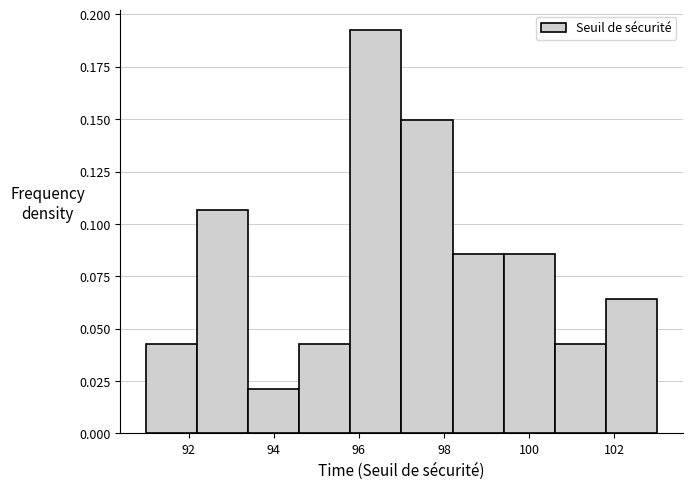

Reading left to right, list every bar in this chart as the range it spans on the x-axis followed by its height. The values are not printed on the chart, so give them approximately, as read against the axis.

91.0 to 92.2: 0.045
92.2 to 93.4: 0.105
93.4 to 94.6: 0.020
94.6 to 95.8: 0.045
95.8 to 97.0: 0.190
97.0 to 98.2: 0.150
98.2 to 99.4: 0.085
99.4 to 100.6: 0.085
100.6 to 101.8: 0.045
101.8 to 103.0: 0.065